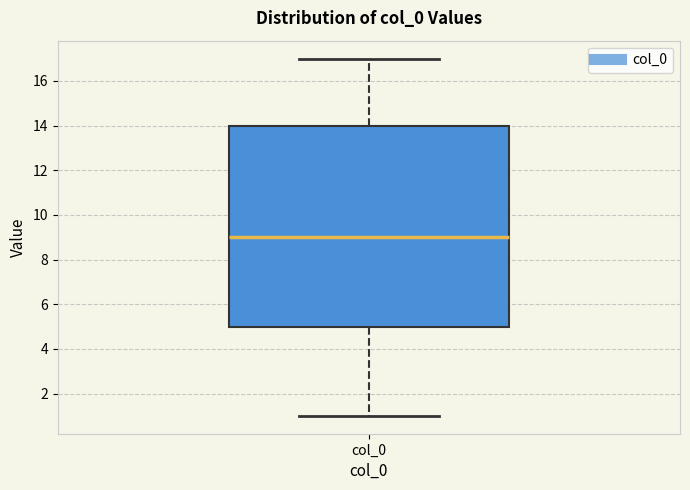

Where does the lower whisker of the box for col_0 end on the y-axis? The values are not printed on the chart, so give them approximately, as read against the axis.

1